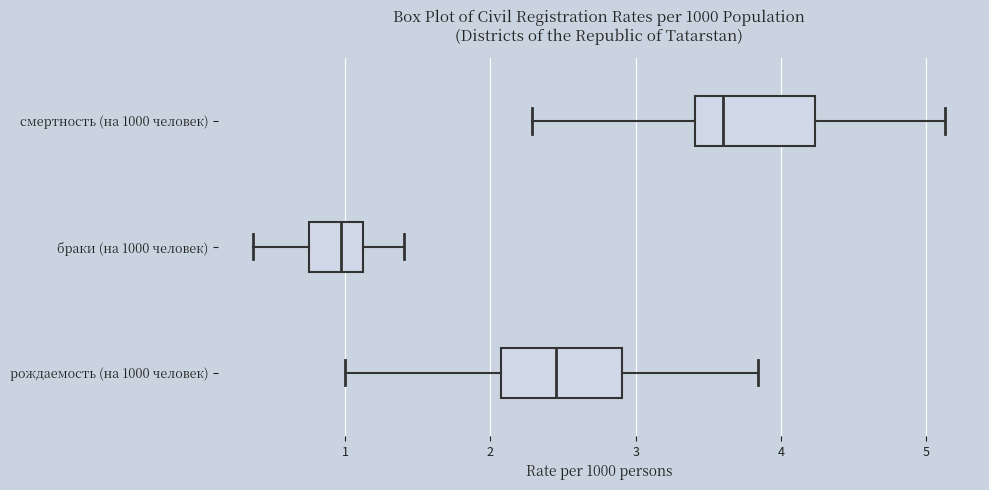

Which box's median line is the furthest to the right?

смертность (на 1000 человек)